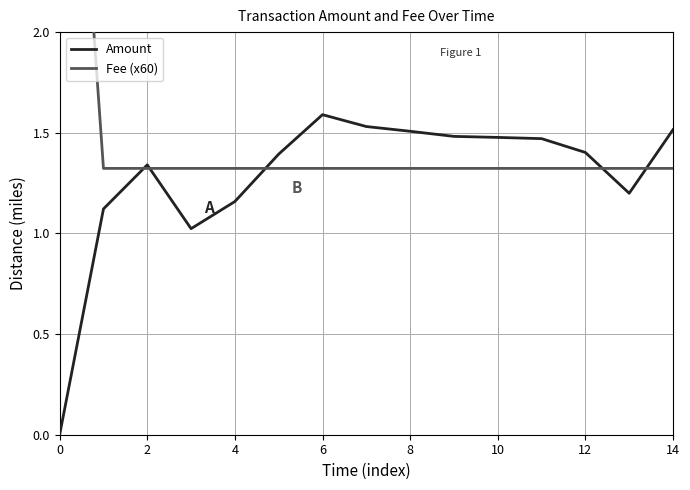

Is this an area chart (filled region under the line)?

No